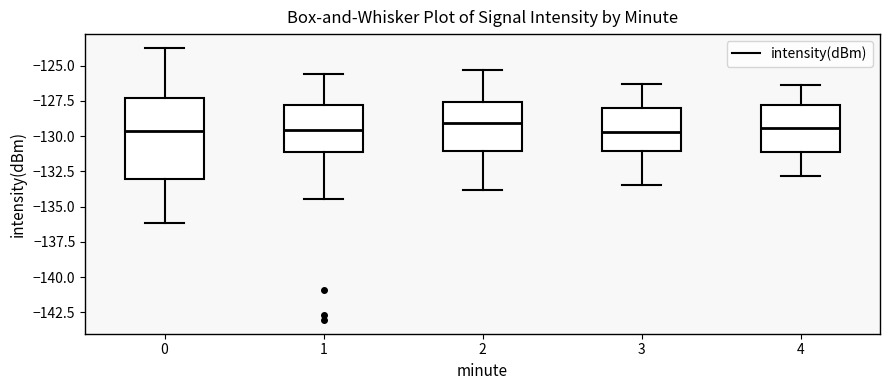

Reading left to right, transcribe this box plot: for each box, give where its median line is, the range the box spans, and where its two whiskers end, as read against the y-axis. The values are not printed on the chart, so give them approximately, as read against the axis.

0: median -129.5, box -133.0 to -127.5, whiskers -136.0 to -123.5
1: median -129.5, box -131.0 to -128.0, whiskers -134.5 to -125.5
2: median -129.0, box -131.0 to -127.5, whiskers -134.0 to -125.5
3: median -129.5, box -131.0 to -128.0, whiskers -133.5 to -126.5
4: median -129.5, box -131.0 to -128.0, whiskers -133.0 to -126.5